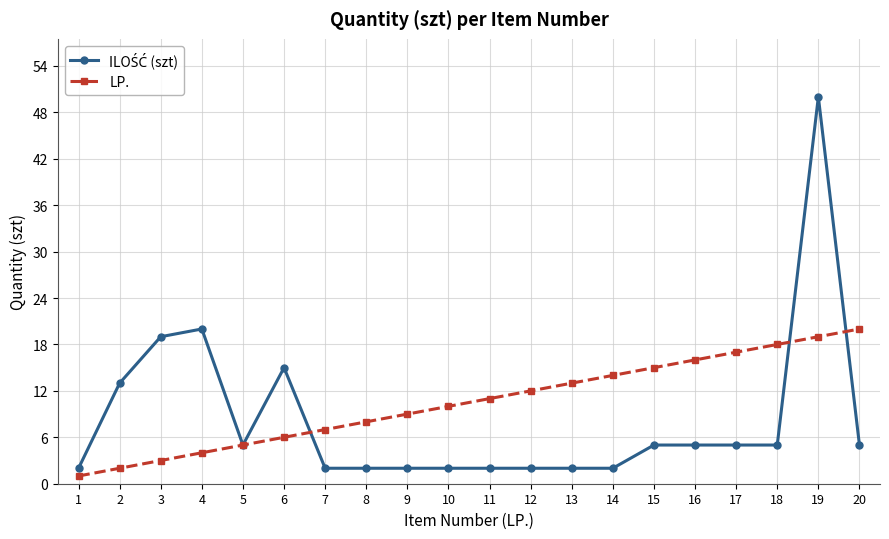

At which category is the sum across all series the highest?

19